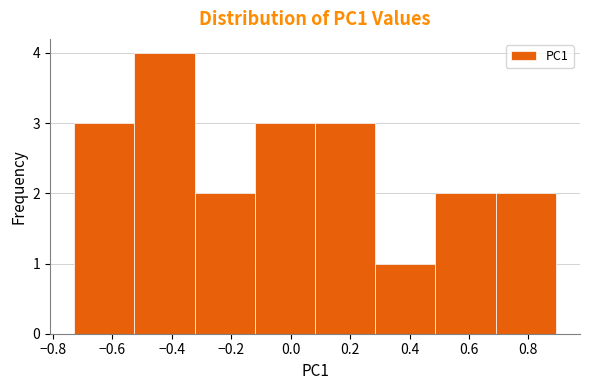

Reading left to right, transcribe this chart: for each bar, give the range it covers on the x-axis and its height. Neither the bar edges nor the heights are printed on the chart, so give them approximately, as read against the axes.

-0.72 to -0.52: 3
-0.52 to -0.32: 4
-0.32 to -0.12: 2
-0.12 to 0.08: 3
0.08 to 0.28: 3
0.28 to 0.48: 1
0.48 to 0.70: 2
0.70 to 0.90: 2